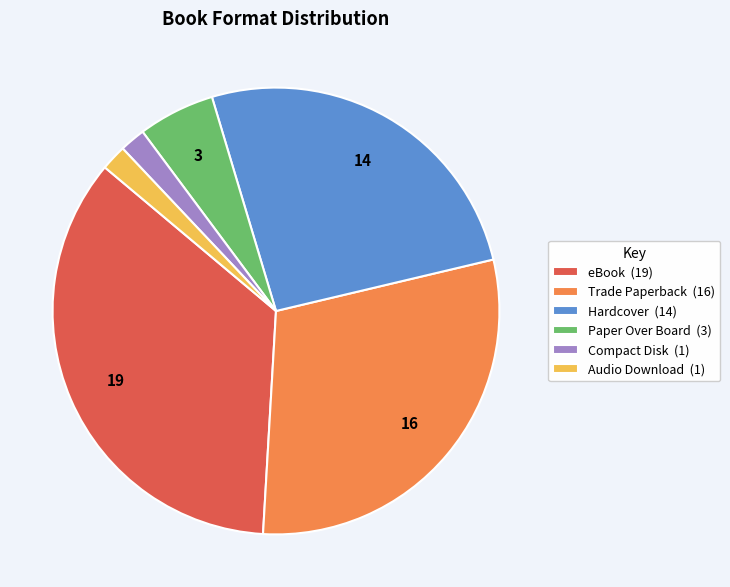

Which has a higher value, Compact Disk (1) or Paper Over Board (3)?

Paper Over Board (3)